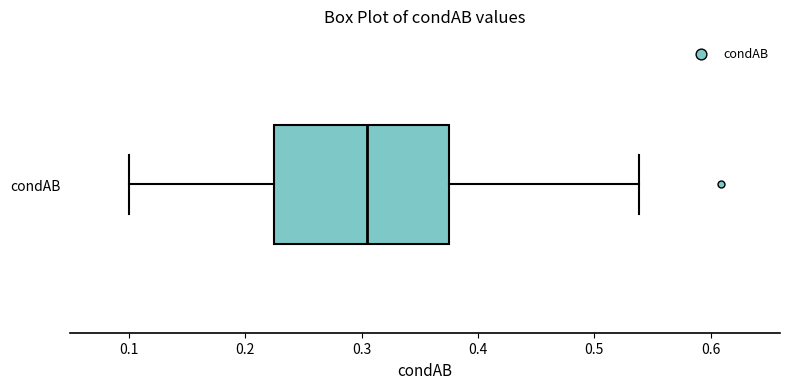

Where is the right edge of the box for condAB on the x-axis? The values are not printed on the chart, so give them approximately, as read against the axis.

0.38